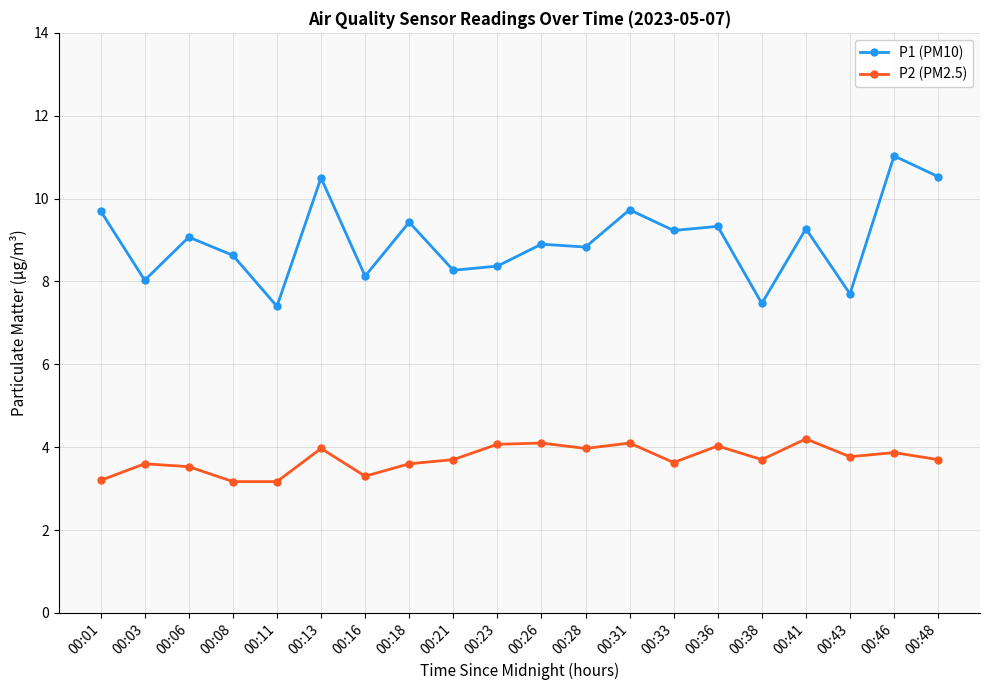

What is the difference between the maximum and second lowest values in the P1 (PM10) series?

3.6